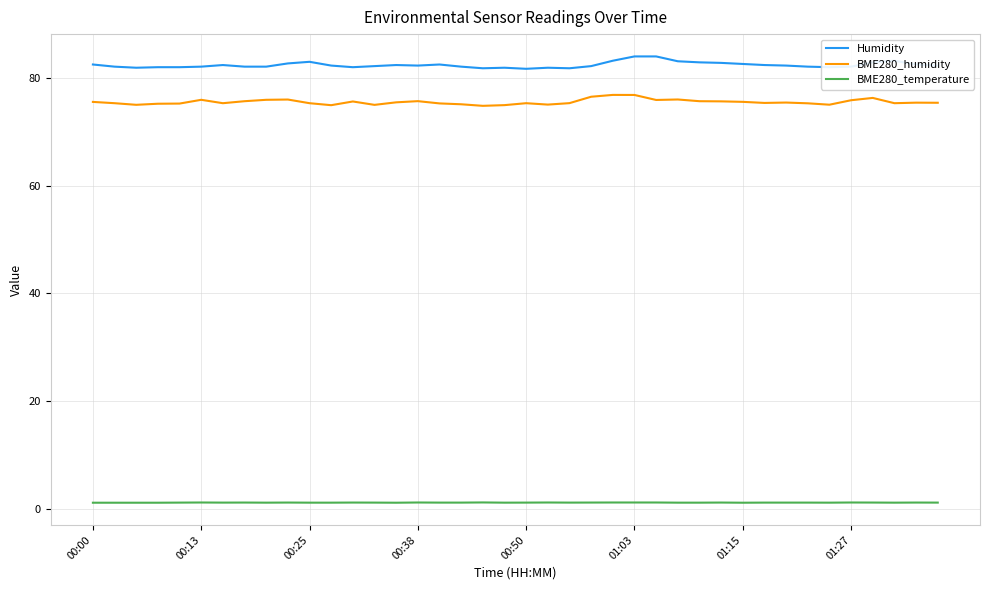

Rank the series by their maximum value, from lowest to highest.

BME280_temperature, BME280_humidity, Humidity